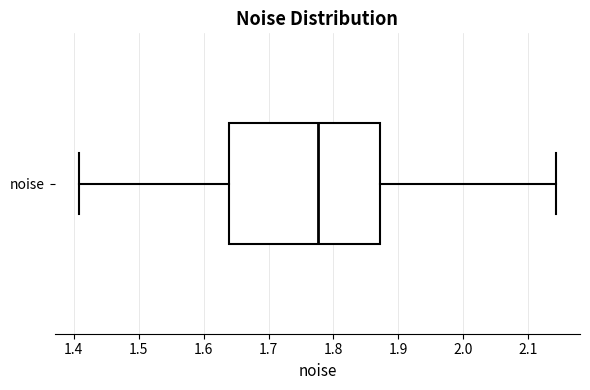

Where does the right whisker of the box for noise end on the x-axis? The values are not printed on the chart, so give them approximately, as read against the axis.

2.14